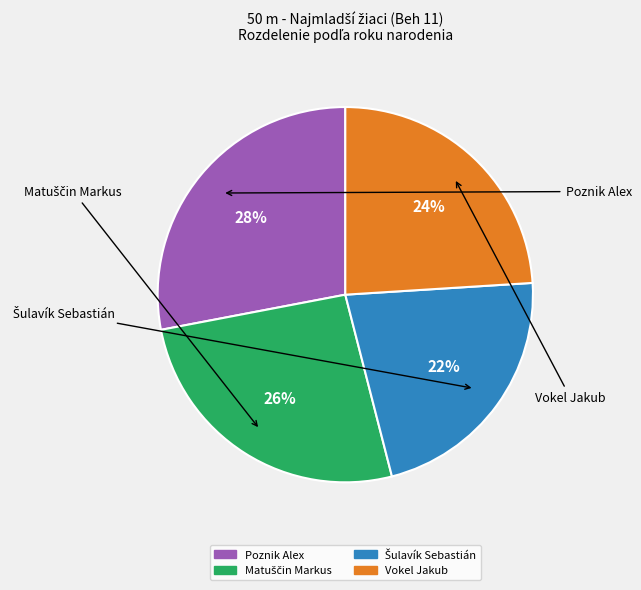

How many slices are in this pie chart?

4